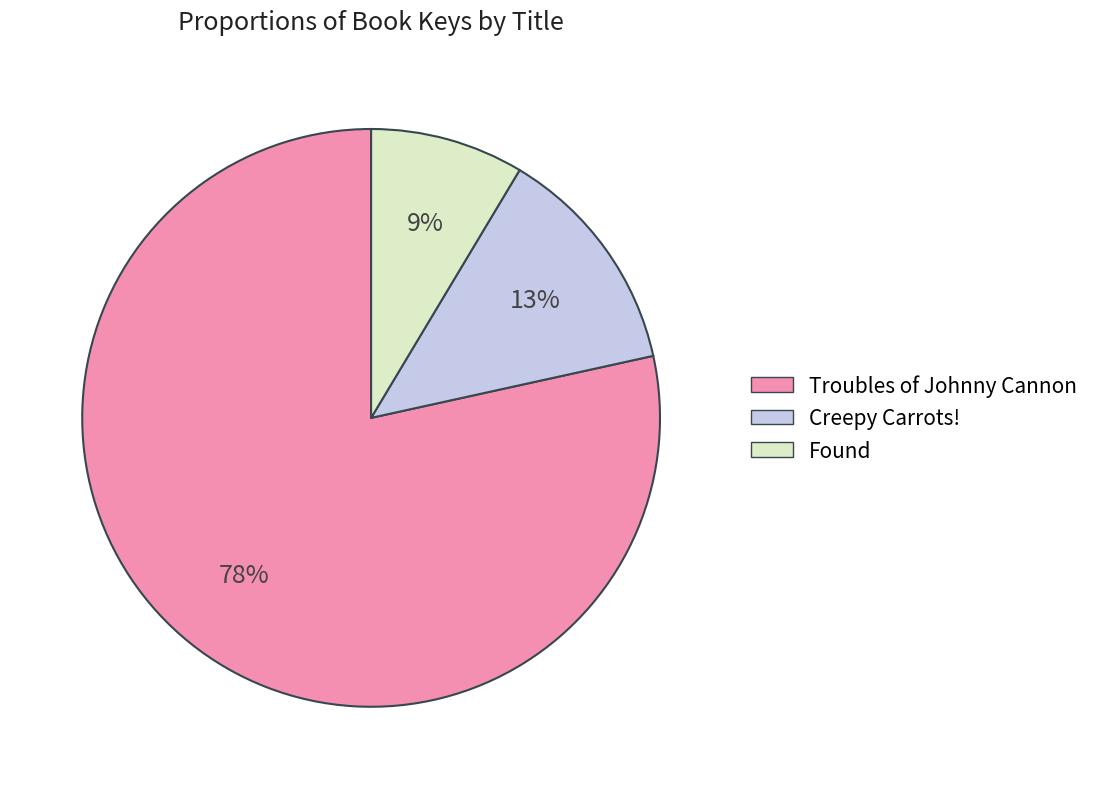

To the nearest percent, what percentage of the pie is Troubles of Johnny Cannon?

78%